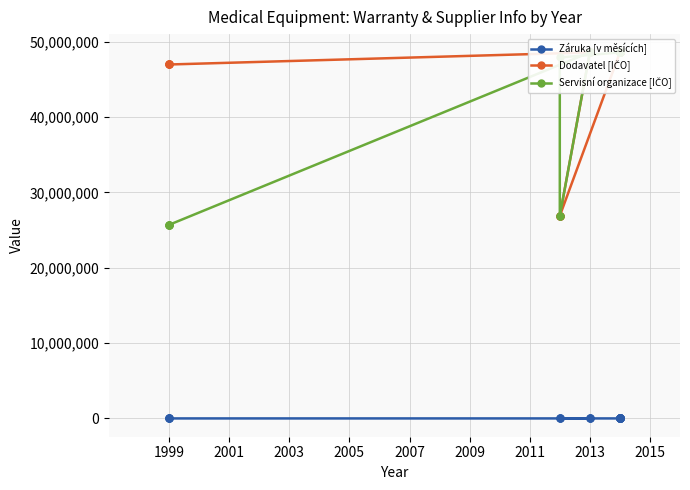

How many data points does each series have?

22